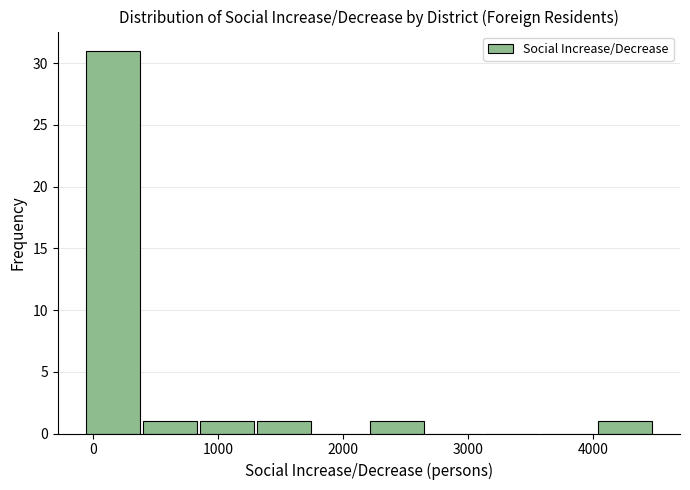

Reading left to right, transcribe this chart: for each bar, give the range it covers on the x-axis and its height. Neither the bar edges nor the heights are printed on the chart, so give them approximately, as read against the axes.

-100 to 400: 31
400 to 900: 1
900 to 1300: 1
1300 to 1800: 1
1800 to 2200: 0
2200 to 2700: 1
2700 to 3100: 0
3100 to 3600: 0
3600 to 4000: 0
4000 to 4500: 1